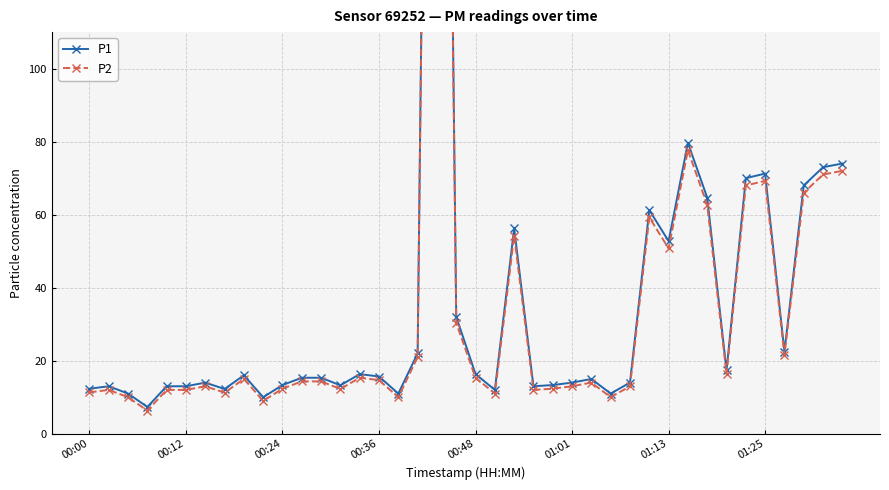

What is the smallest value displayed?

6.3